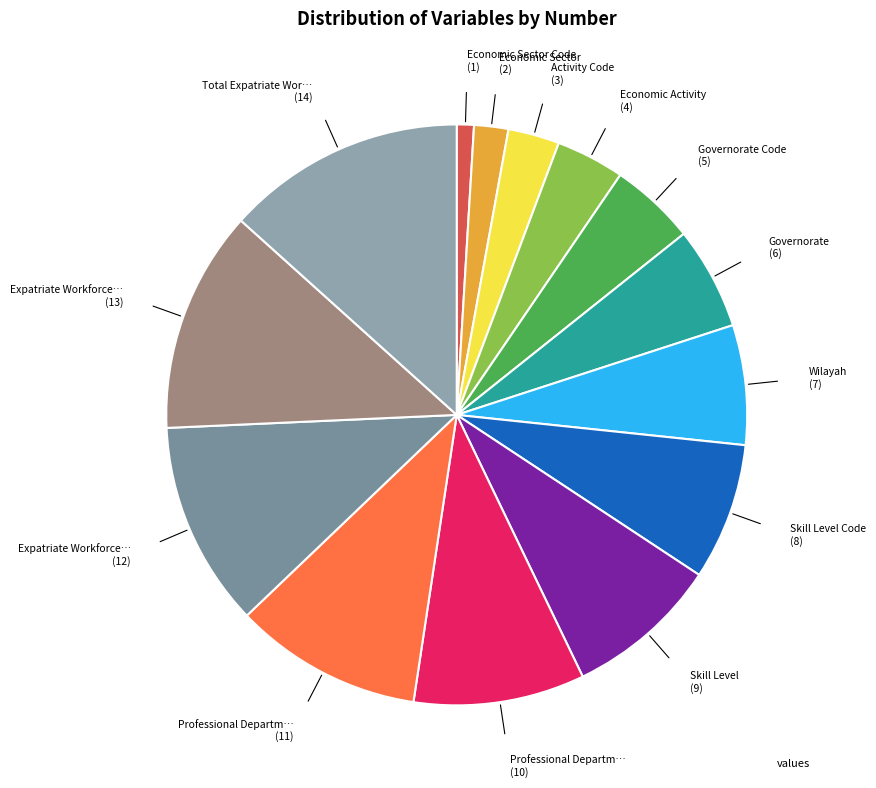

Rank the categories by value from lowest to highest.

Economic Sector Code (1), Economic Sector (2), Activity Code (3), Economic Activity (4), Governorate Code (5), Governorate (6), Wilayah (7), Skill Level Code (8), Skill Level (9), Professional Departm… (10), Professional Departm… (11), Expatriate Workforce… (12), Expatriate Workforce… (13), Total Expatriate Wor… (14)